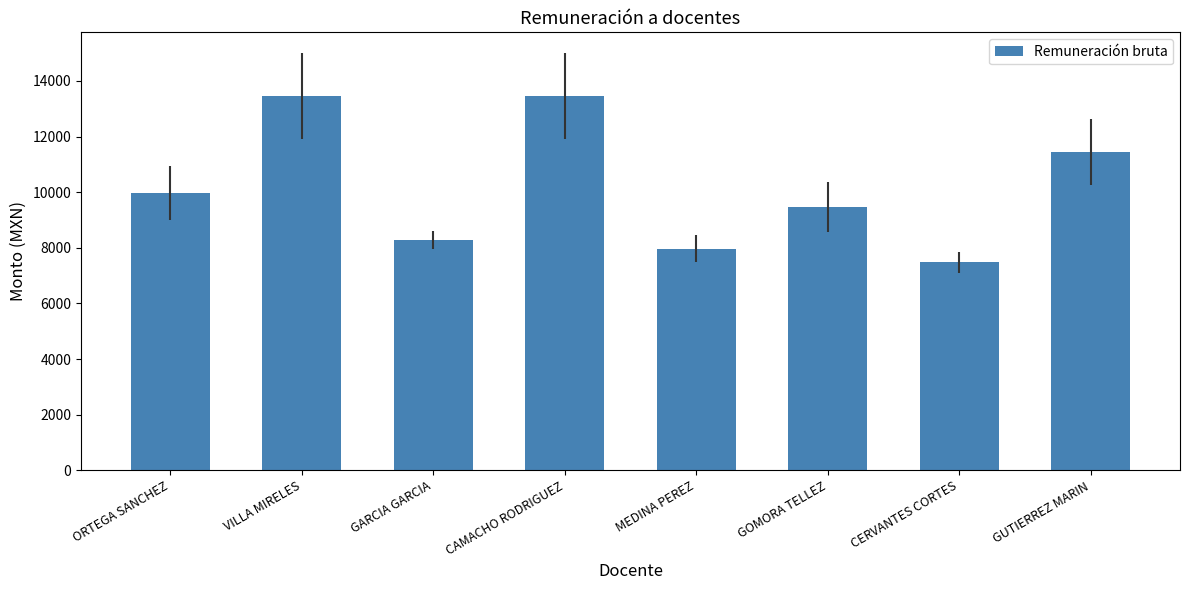

Are the bars horizontal?

No